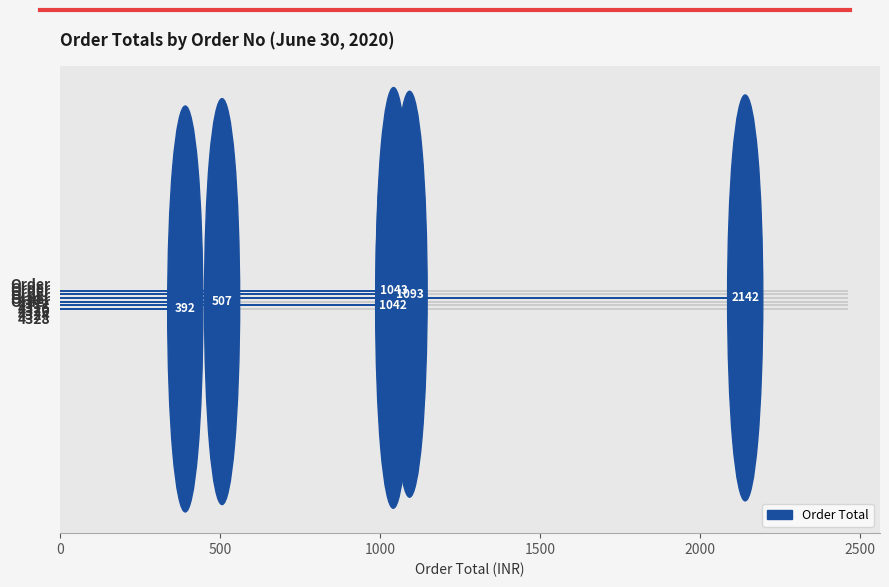

How many values exceed 1043?

2